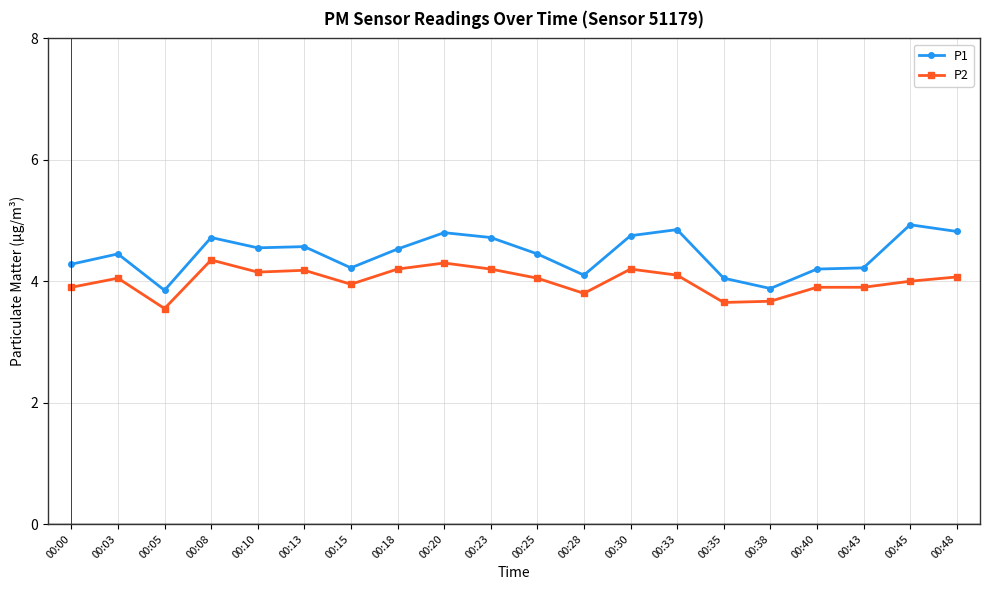

Rank the series by their maximum value, from highest to lowest.

P1, P2